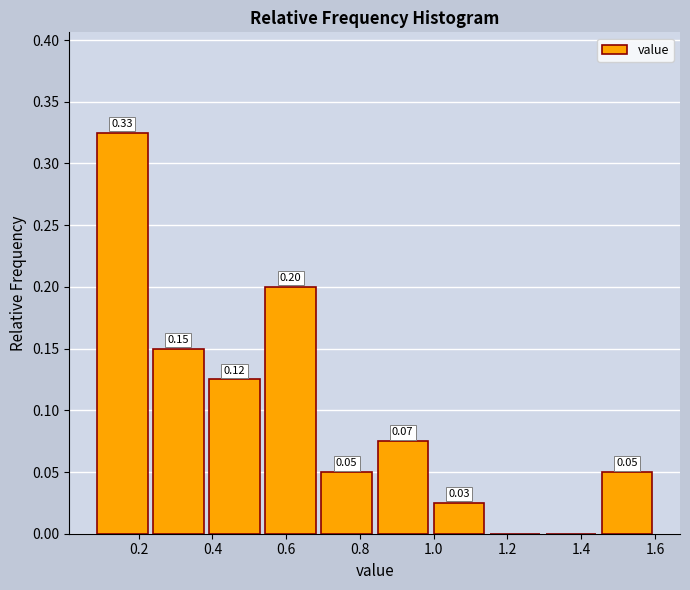

Over which range of the x-axis is the bar tallest?

0.080 to 0.232